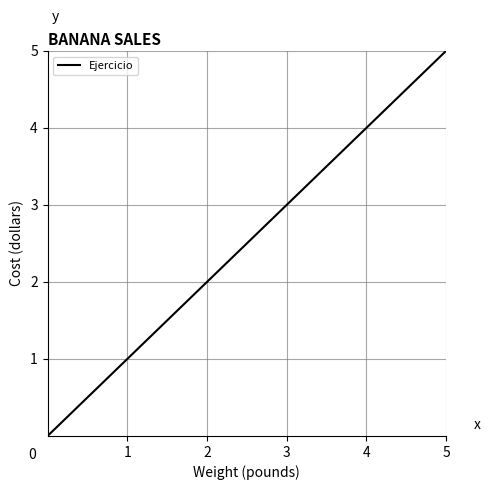

True or false: the data has more than 0 interior local peaks.

False